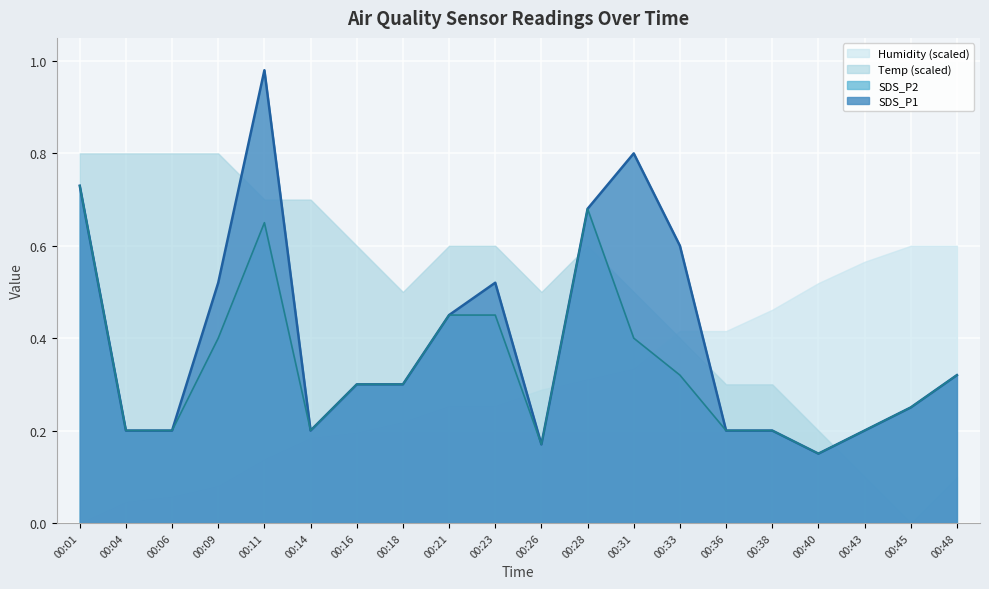

What are all the series names shown in the legend?

Humidity (scaled), Temp (scaled), SDS_P2, SDS_P1